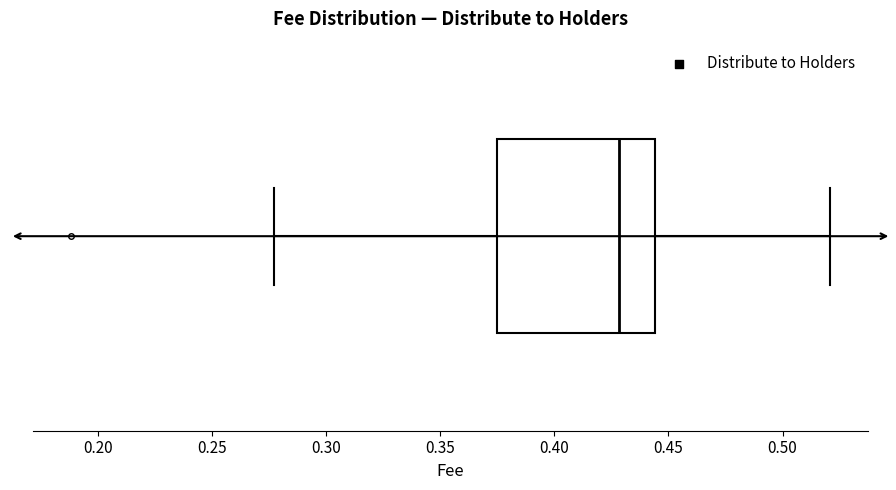

Transcribe this box plot: give where the median line is, the range the box spans, and where the two whiskers end, as read against the x-axis. The values are not printed on the chart, so give them approximately, as read against the axis.

median 0.430, box 0.375 to 0.445, whiskers 0.275 to 0.520